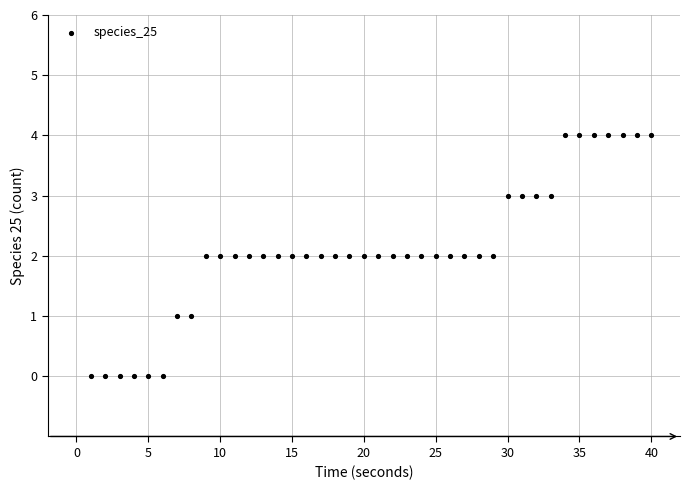

What is the range of X values (max minus min)?

39